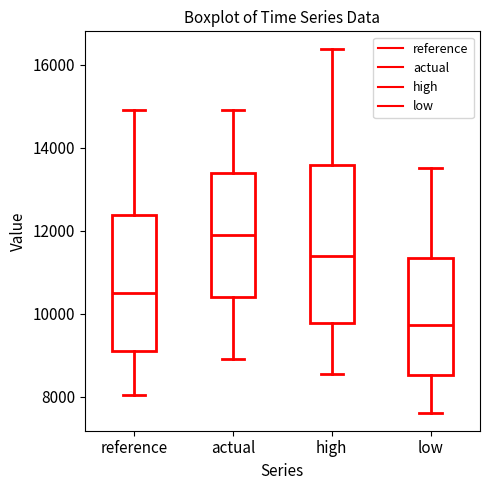

Where is the lower edge of the box for high on the y-axis? The values are not printed on the chart, so give them approximately, as read against the axis.

9800